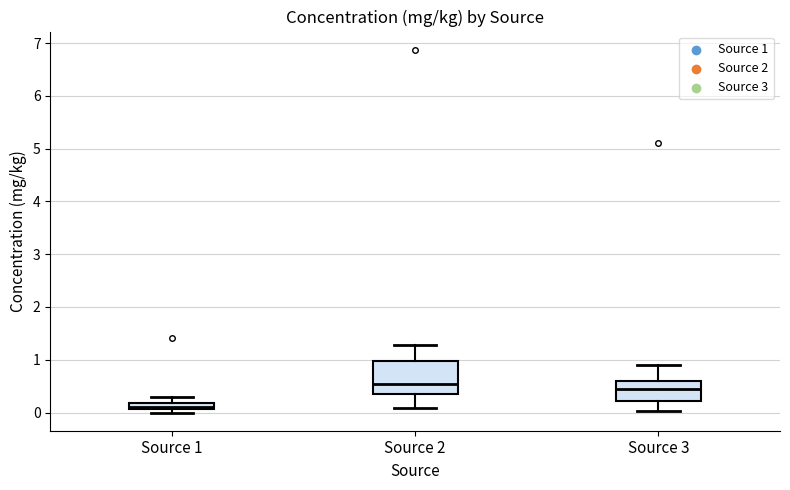

Which box's median line is the lowest?

Source 1